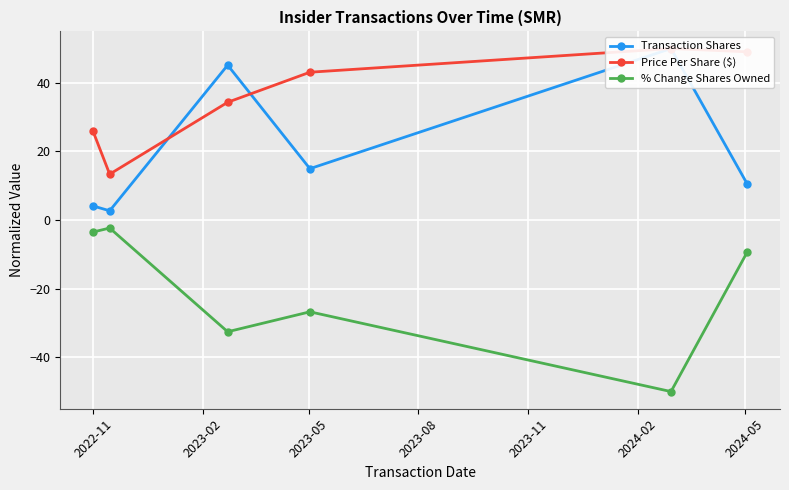

List the series in order of their overall mean, highest first.

Price Per Share ($), Transaction Shares, % Change Shares Owned